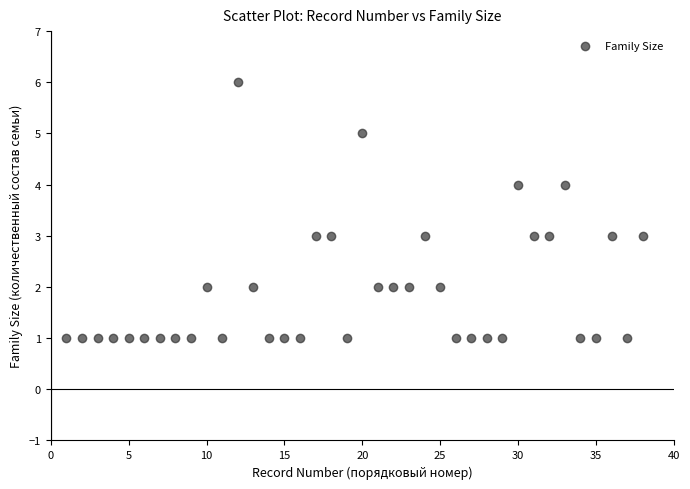

What is the range of Y values (max minus min)?

5